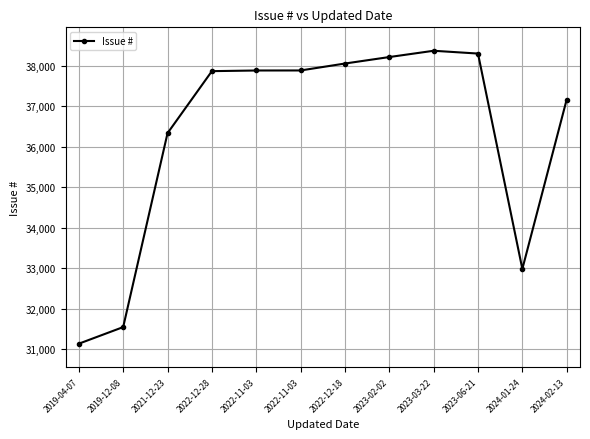

How many data points are less than 37883?

6